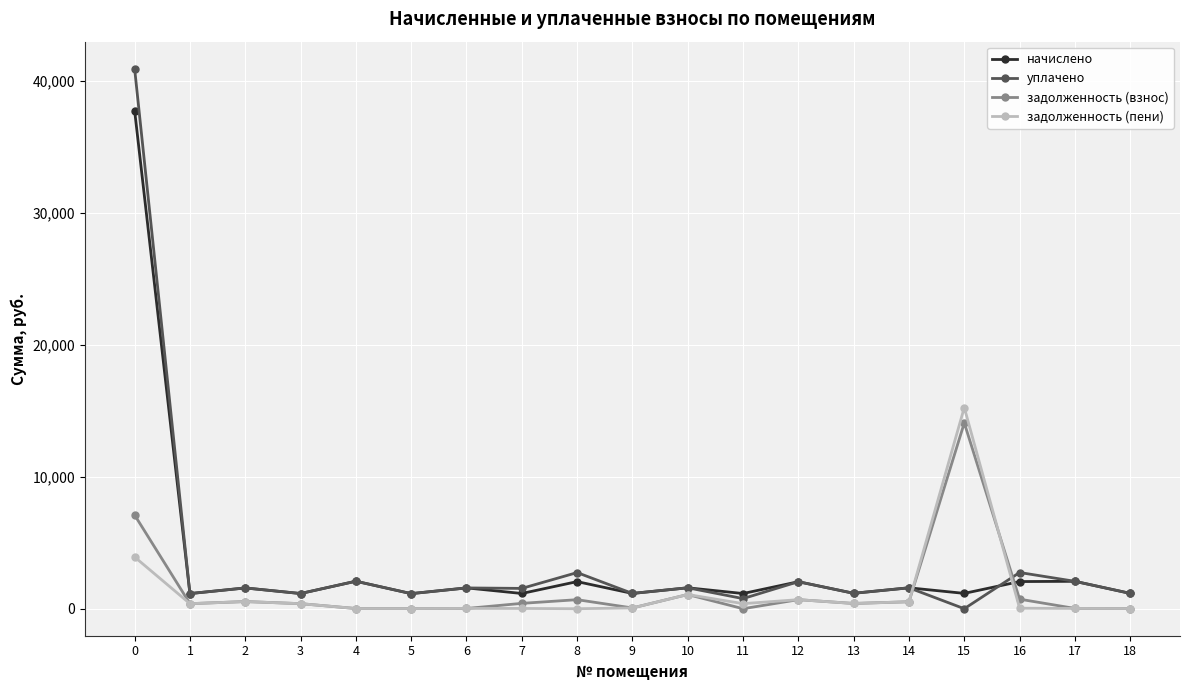

What is the difference between the highest and lowest values at 14?

1056.9